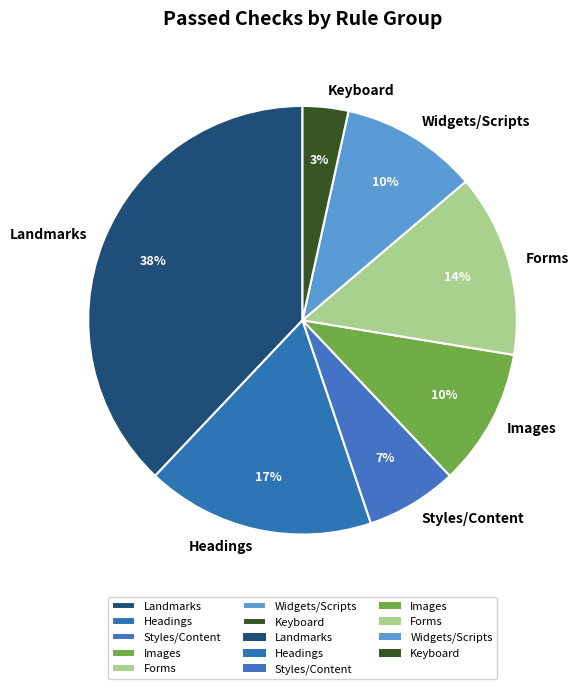

The Landmarks slice represents 27% of the pie. True or false?

False